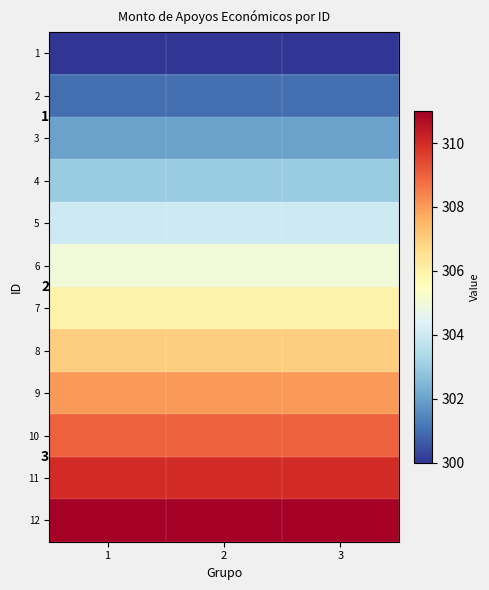

Which has a higher value, 2 or 1?

2